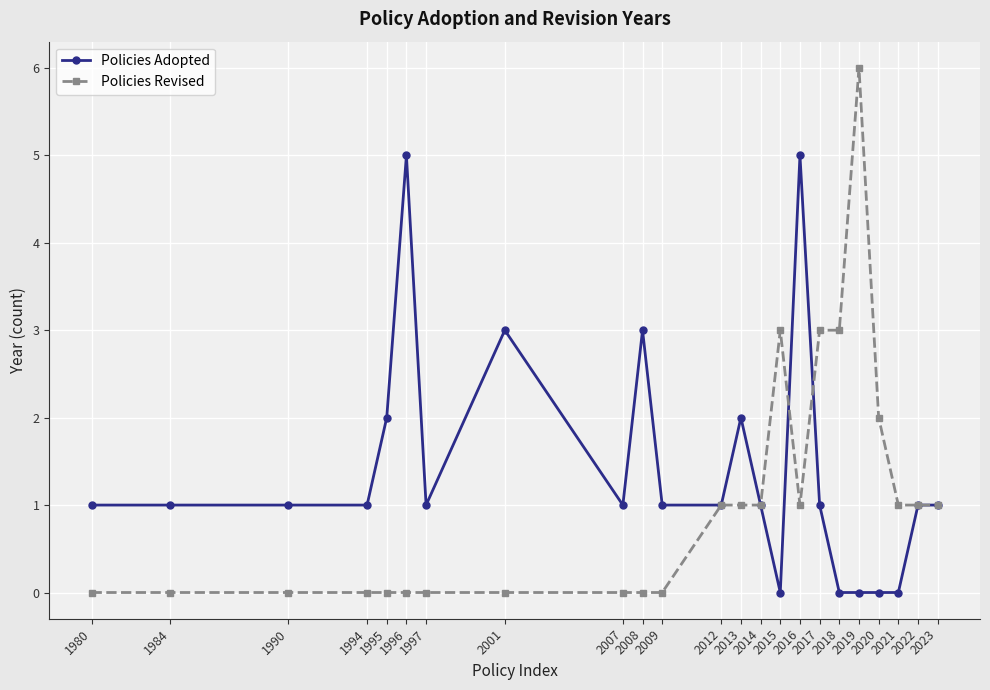

List the series in order of their peak value, lowest first.

Policies Adopted, Policies Revised